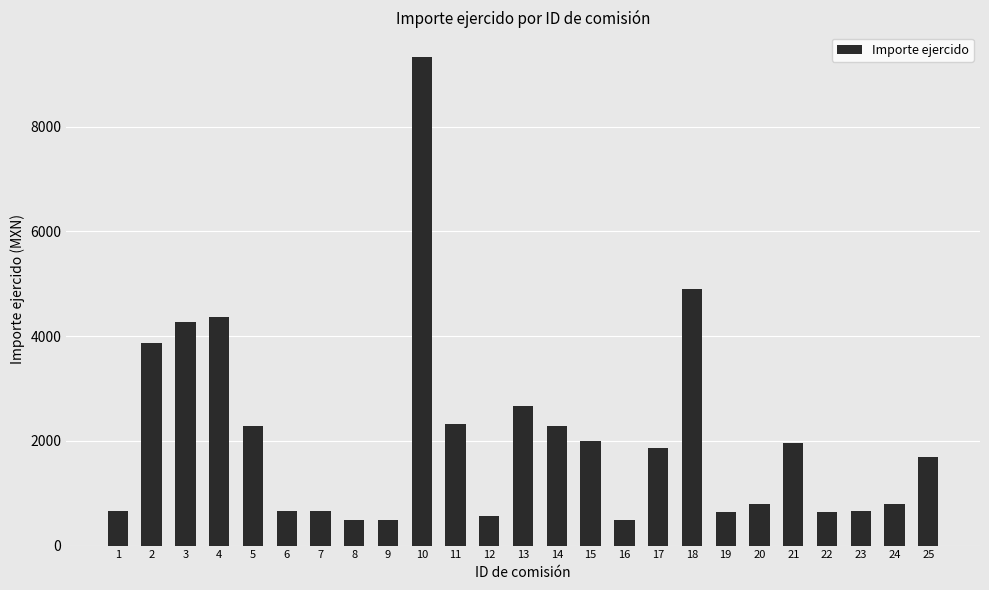

At which label does the data first exceed 1700?

2